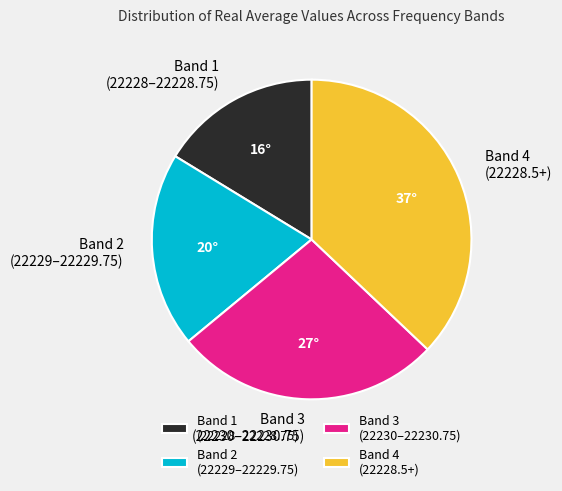

Which category has the biggest portion of the pie?

Band 4 (22228.5+)